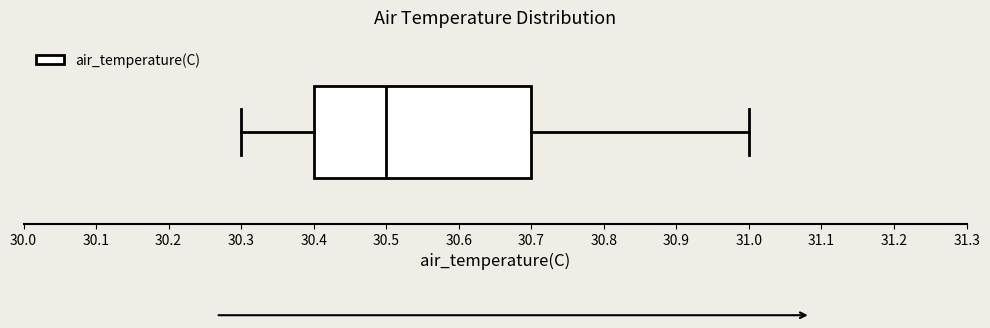

Read this box plot against the x-axis: the position of the median line, the range covered by the box, and the ends of both whiskers. The values are not printed on the chart, so give them approximately, as read against the axis.

median 30.5, box 30.4 to 30.7, whiskers 30.3 to 31.0